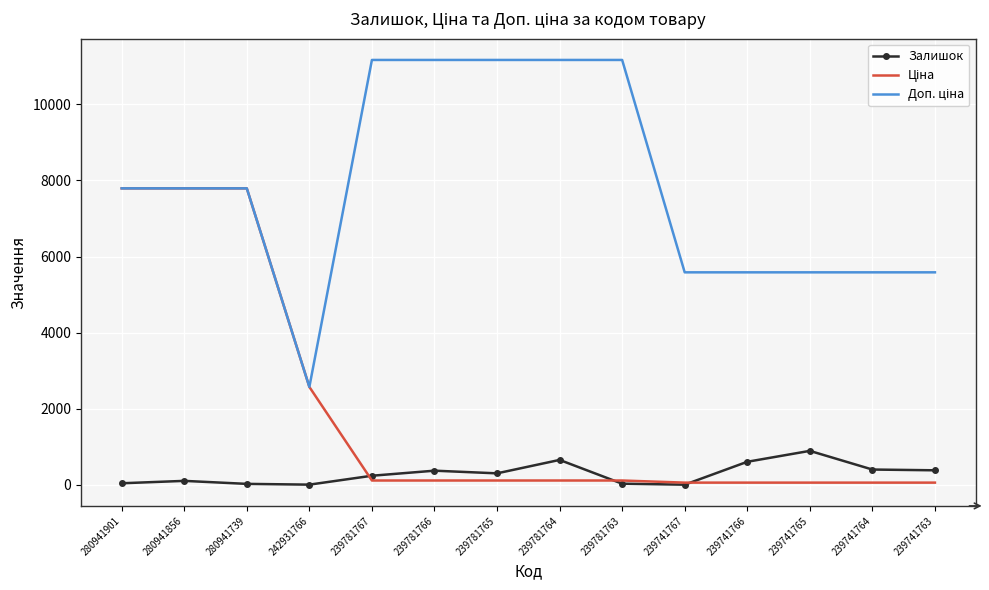

True or false: Залишок has a value of 891.0 at 239741765.

True